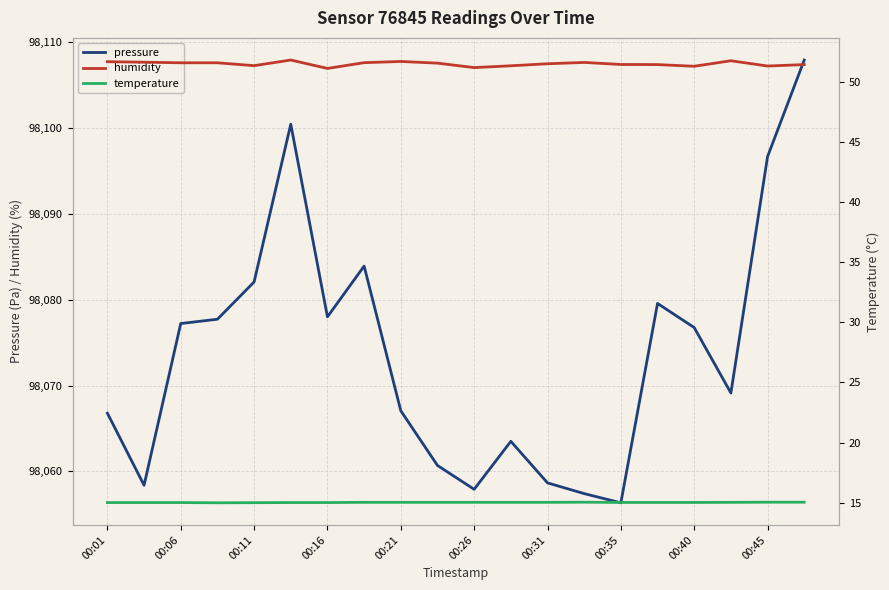

What are all the series names shown in the legend?

pressure, humidity, temperature